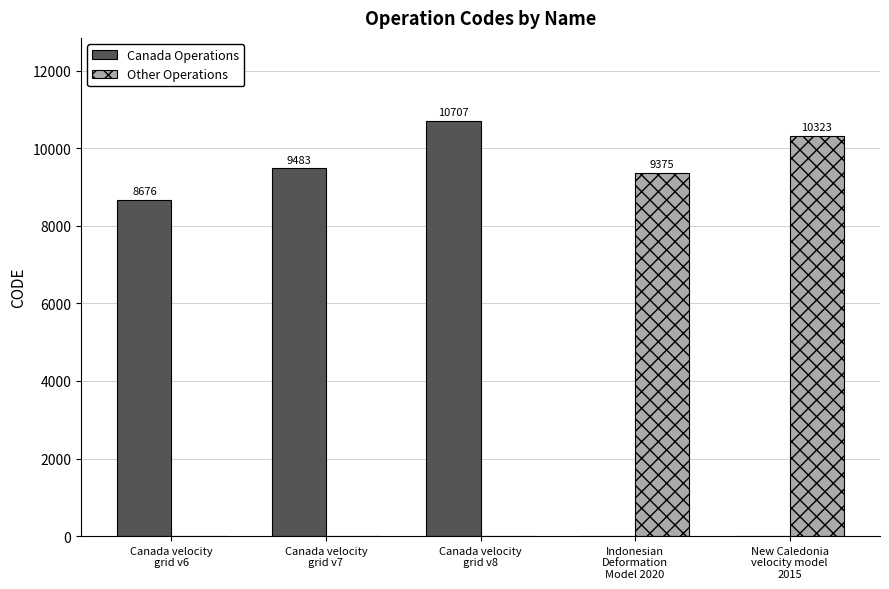

What is the sum of all Other Operations values?

19698